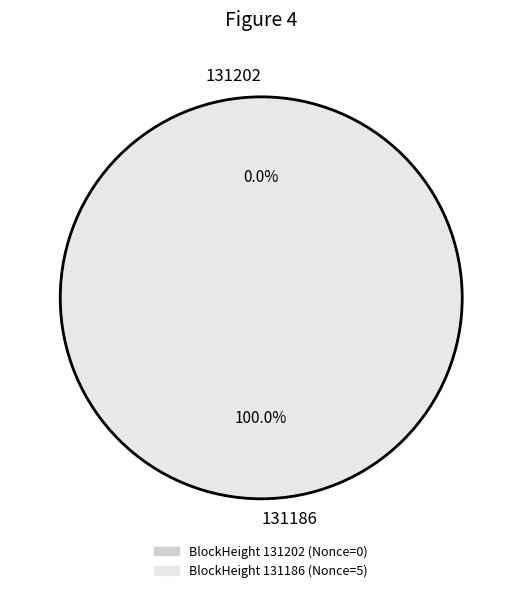

What is the largest slice in the pie chart?

131186